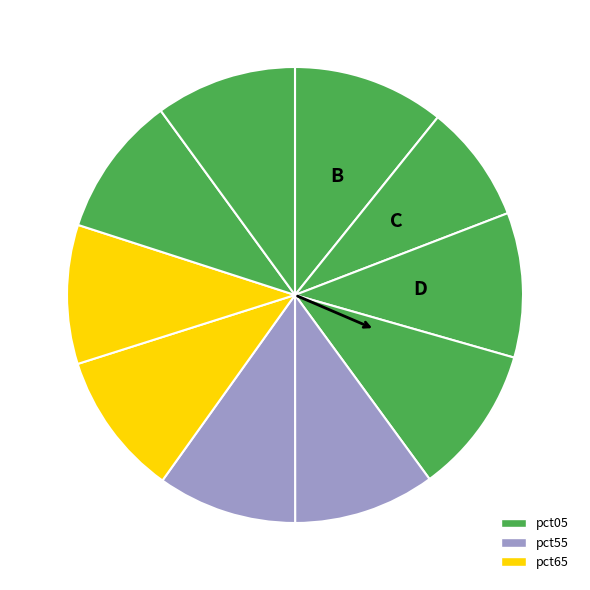

How many segments does this pie chart have?

10